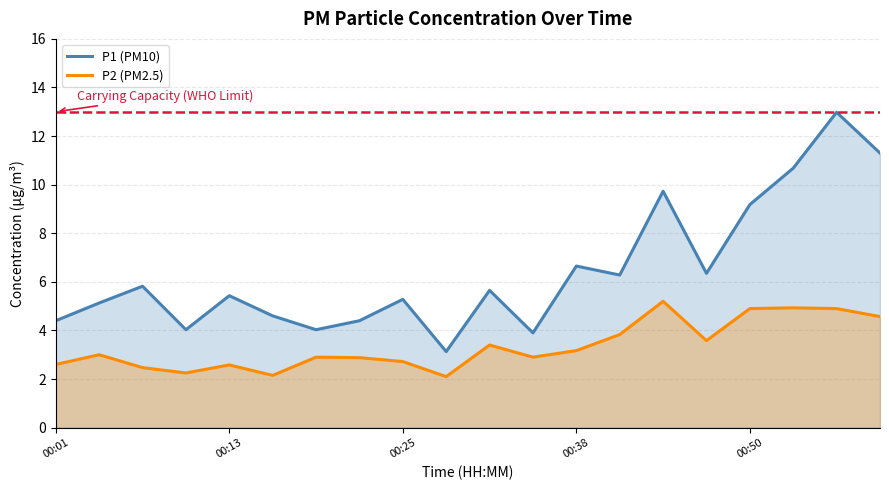

True or false: P2 (PM2.5) and P1 (PM10) cross at least once.

False